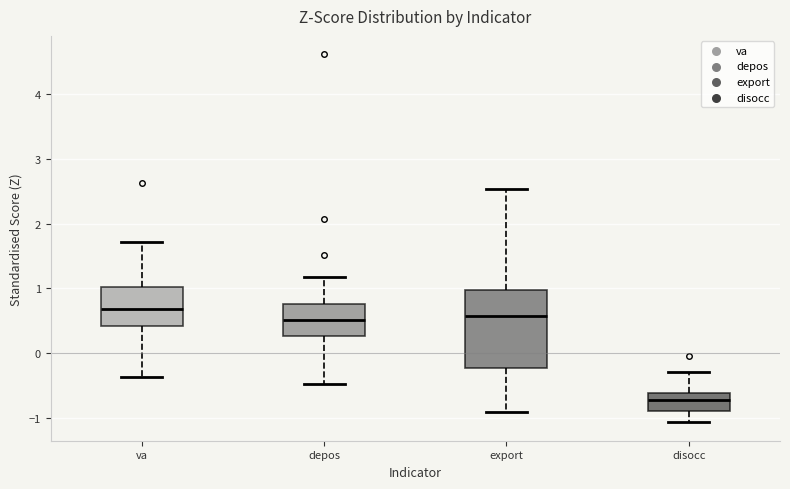

Which box has the highest median line?

va